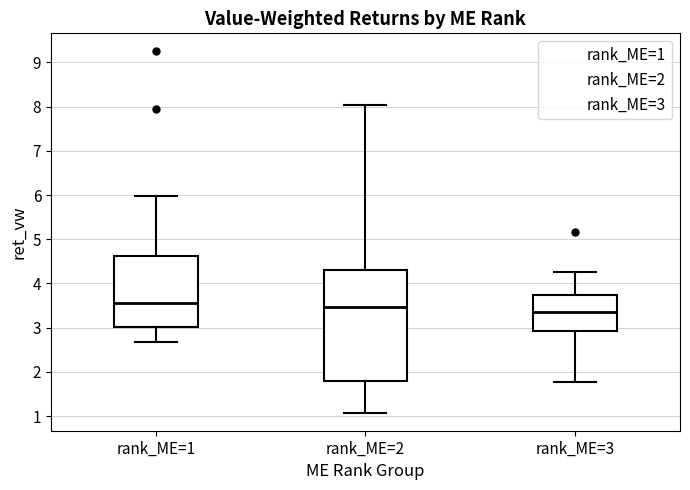

Comparing the boxes themselves (not the whiskers), which one is the tallest?

rank_ME=2